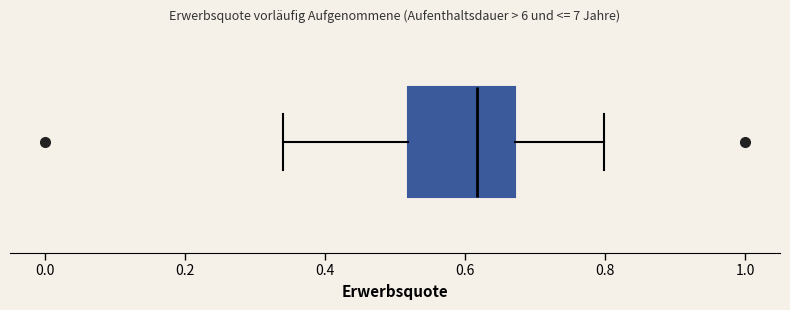

Where is the left edge of the box on the x-axis? The values are not printed on the chart, so give them approximately, as read against the axis.

0.52